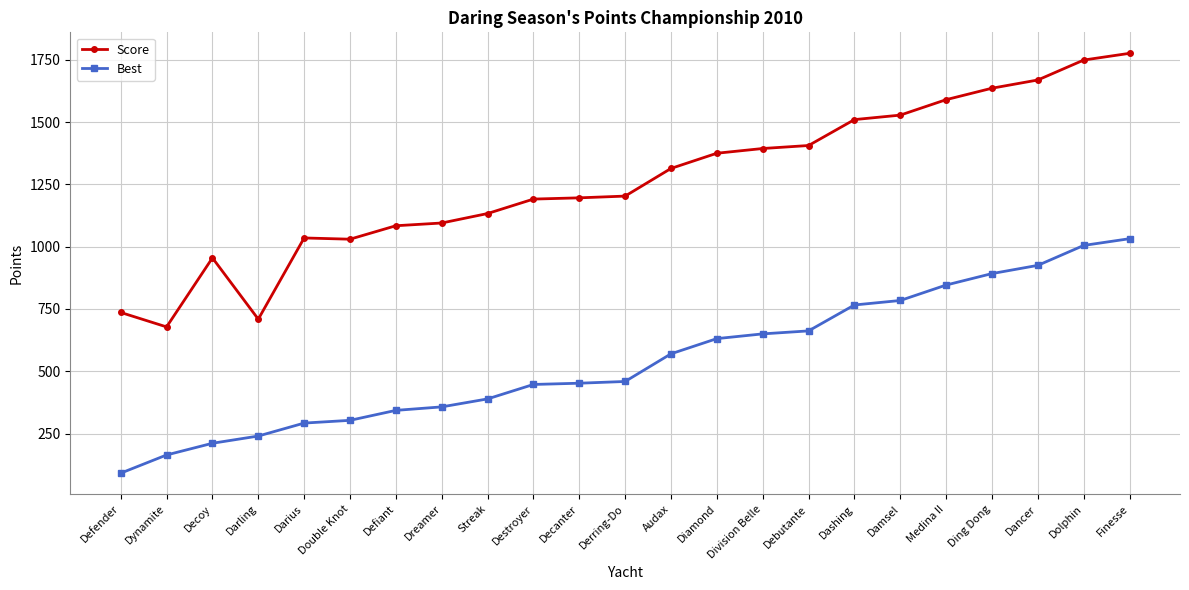

True or false: Score and Best intersect in this chart.

False